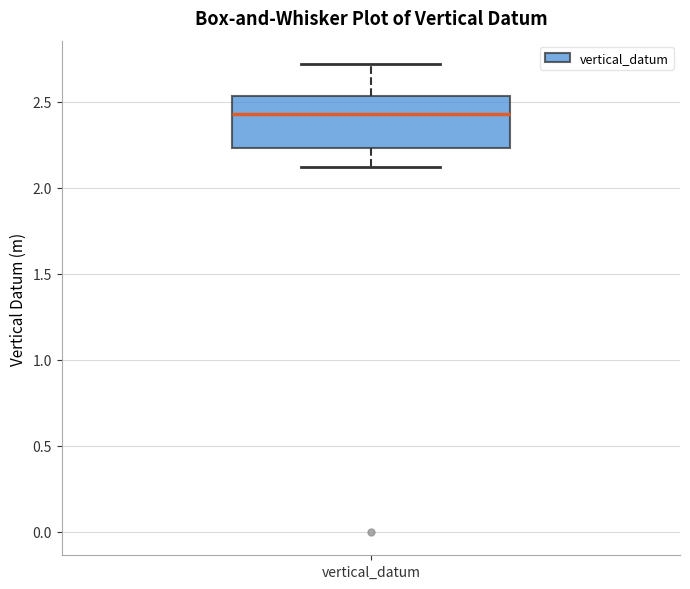

Transcribe this box plot: give where the median line is, the range the box spans, and where the two whiskers end, as read against the y-axis. The values are not printed on the chart, so give them approximately, as read against the axis.

median 2.45, box 2.25 to 2.55, whiskers 2.10 to 2.70